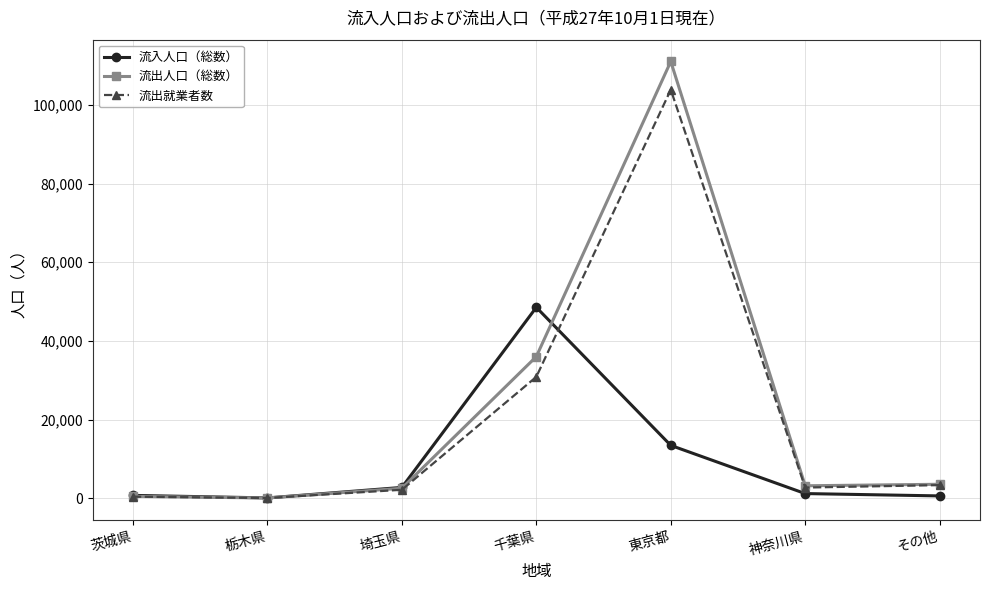

Count the number of categories in the chart.

7